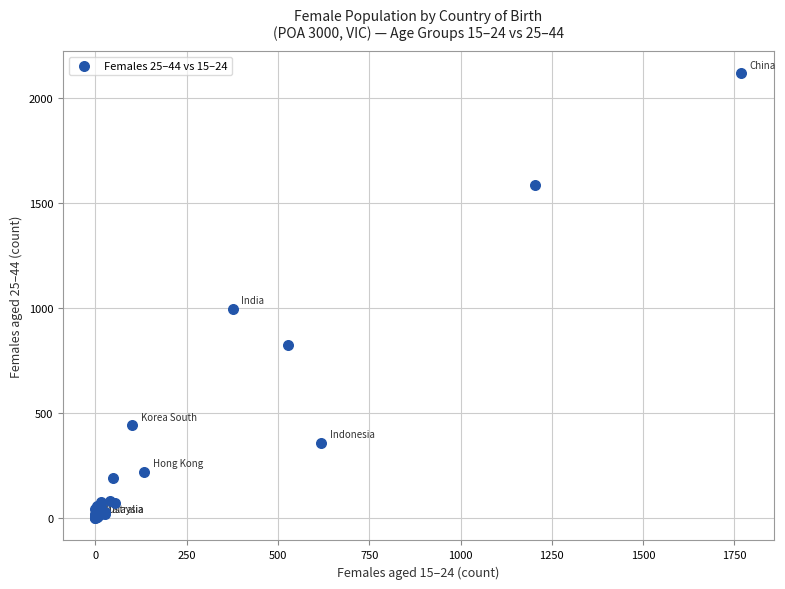

What Y value in the scatter plot is closest to 1058?

995